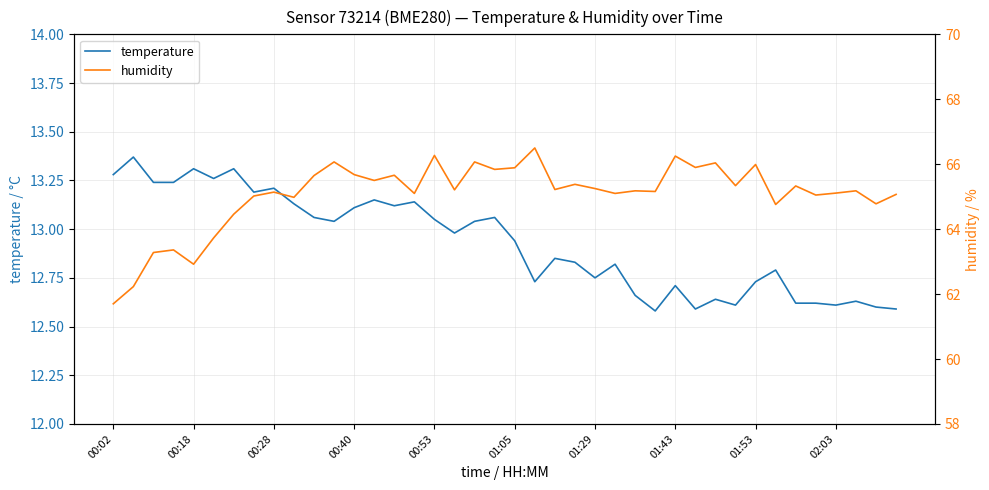

What is the value of the temperature point at the 34th from the left?

12.8